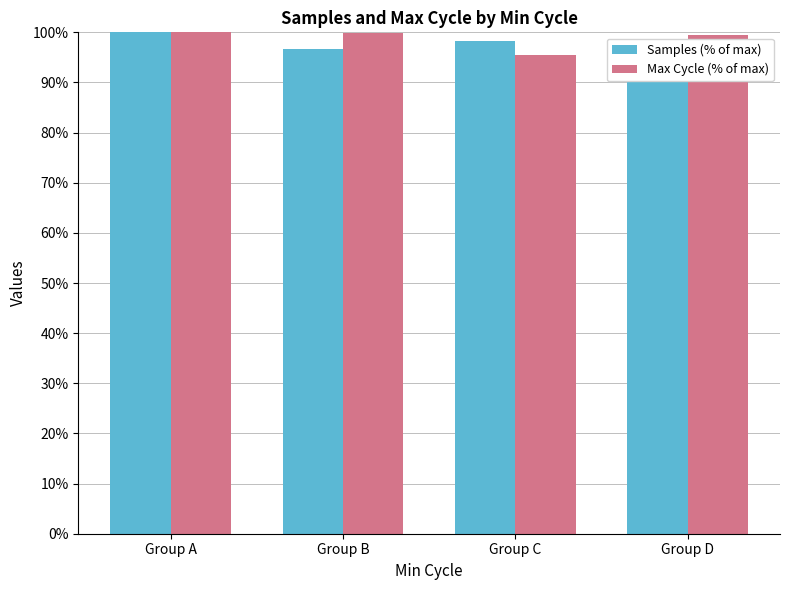

What is the difference between the highest and lowest values at Group C?

2.8